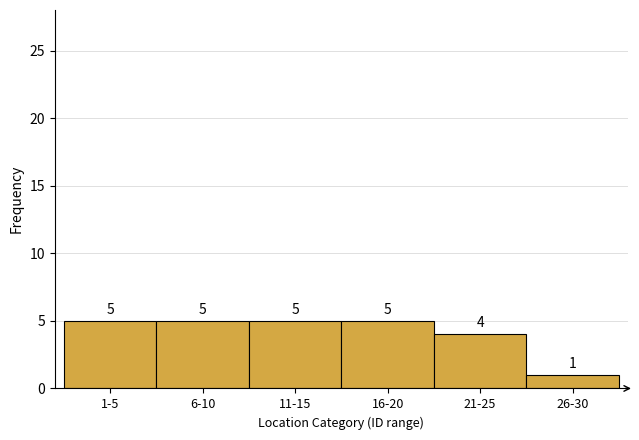

Reading right to left, list all the values displayed in this chart.

1	4	5	5	5	5